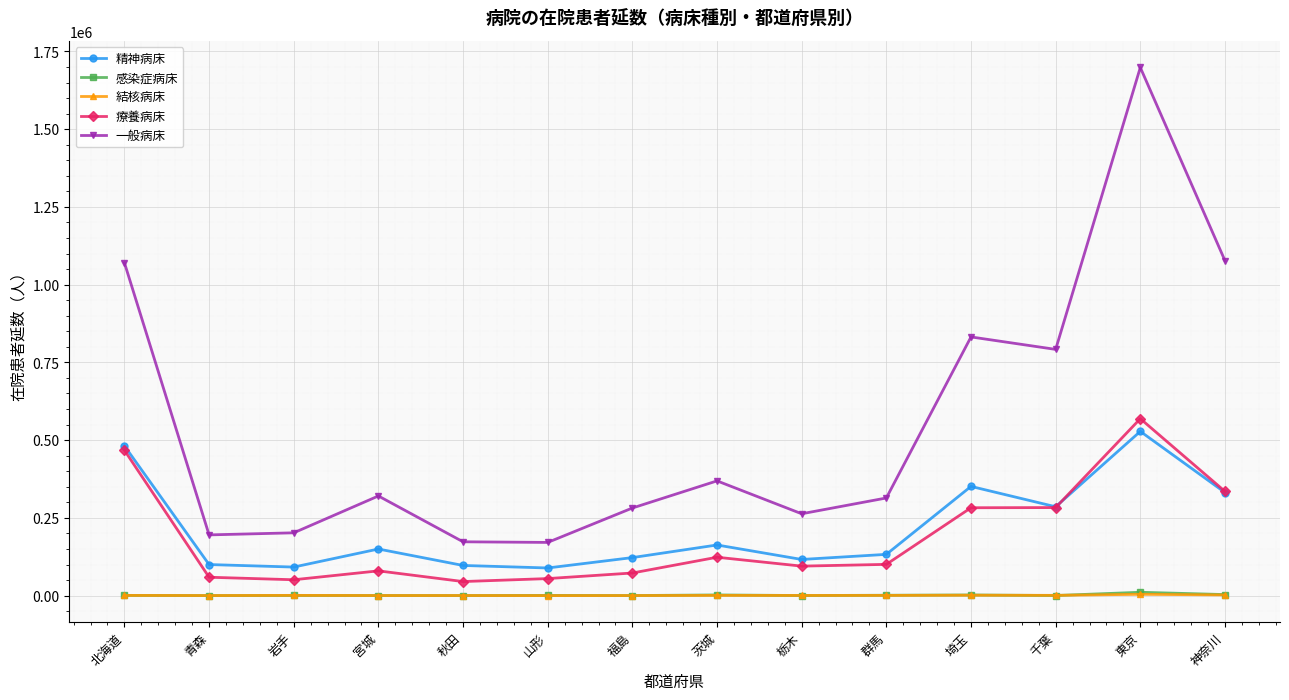

Which series changed the most between 群馬 and 東京?

一般病床